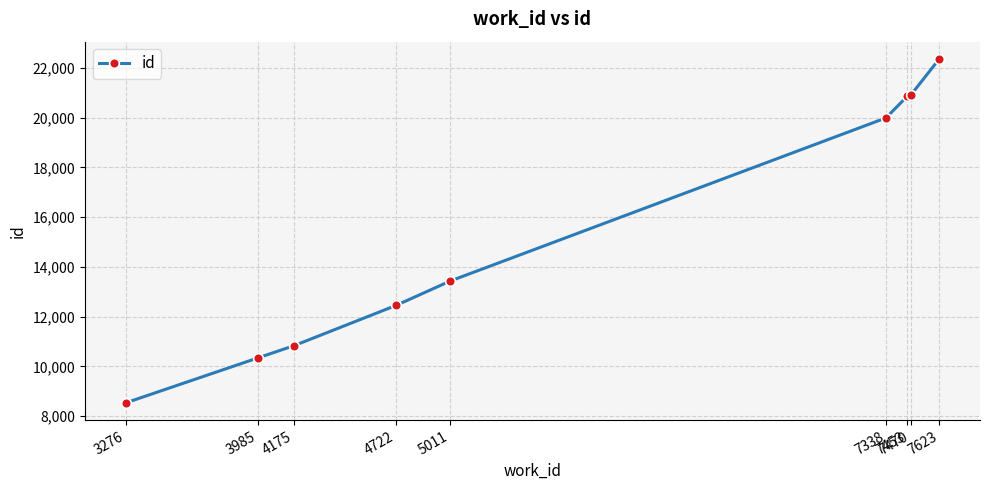

What is the difference between the maximum and minimum values?

13822